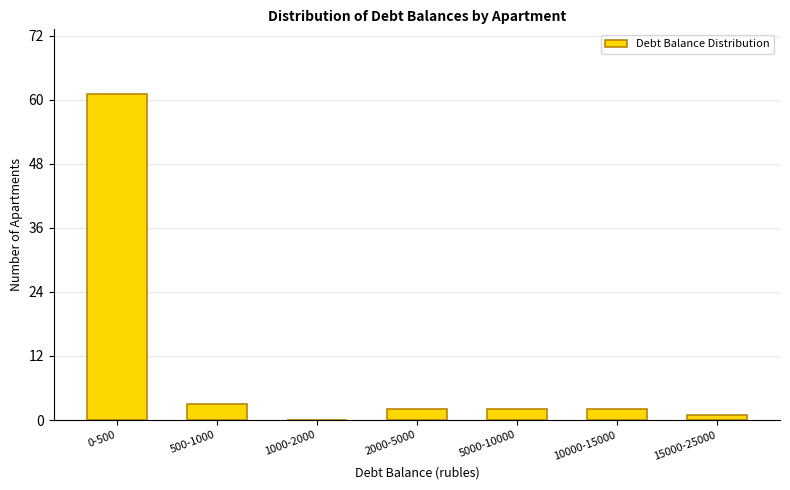

Reading left to right, what are all the values shown in this chart?

0-500=61	500-1000=3	1000-2000=0	2000-5000=2	5000-10000=2	10000-15000=2	15000-25000=1